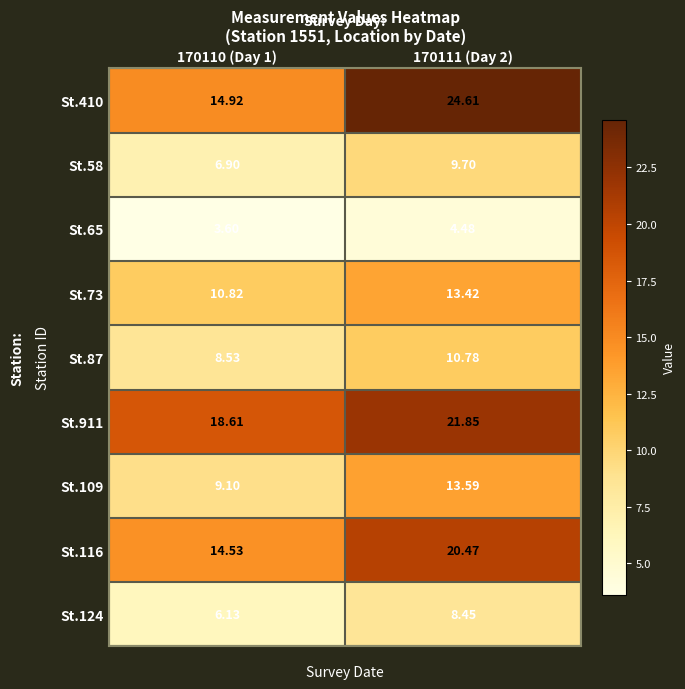

Reading right to left, transcribe all the data shown in this chart.

St.410: 170111 (Day 2)=24.6	170110 (Day 1)=14.9
St.58: 170111 (Day 2)=9.7	170110 (Day 1)=6.9
St.65: 170111 (Day 2)=4.5	170110 (Day 1)=3.6
St.73: 170111 (Day 2)=13.4	170110 (Day 1)=10.8
St.87: 170111 (Day 2)=10.8	170110 (Day 1)=8.5
St.911: 170111 (Day 2)=21.9	170110 (Day 1)=18.6
St.109: 170111 (Day 2)=13.6	170110 (Day 1)=9.1
St.116: 170111 (Day 2)=20.5	170110 (Day 1)=14.5
St.124: 170111 (Day 2)=8.4	170110 (Day 1)=6.1